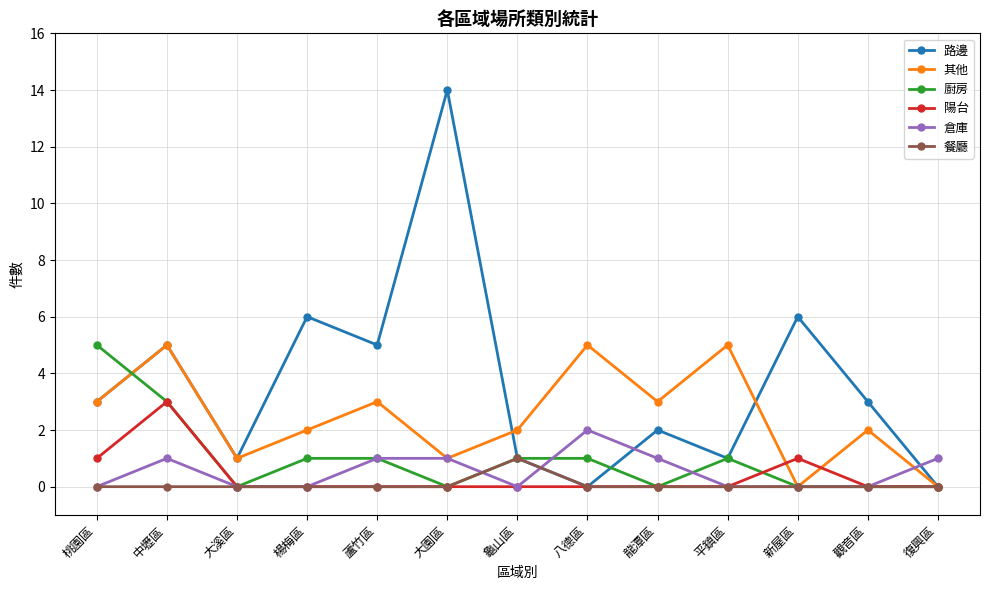

Reading left to right, transcribe all the data shown in this chart.

路邊: 3	5	1	6	5	14	1	0	2	1	6	3	0
其他: 3	5	1	2	3	1	2	5	3	5	0	2	0
廚房: 5	3	0	1	1	0	1	1	0	1	0	0	0
陽台: 1	3	0	0	0	0	0	0	0	0	1	0	0
倉庫: 0	1	0	0	1	1	0	2	1	0	0	0	1
餐廳: 0	0	0	0	0	0	1	0	0	0	0	0	0